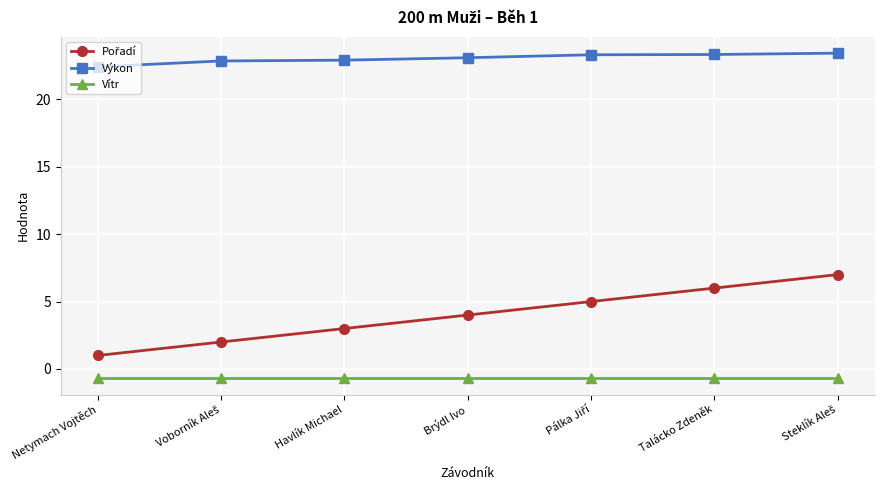

True or false: Vítr and Výkon intersect in this chart.

False